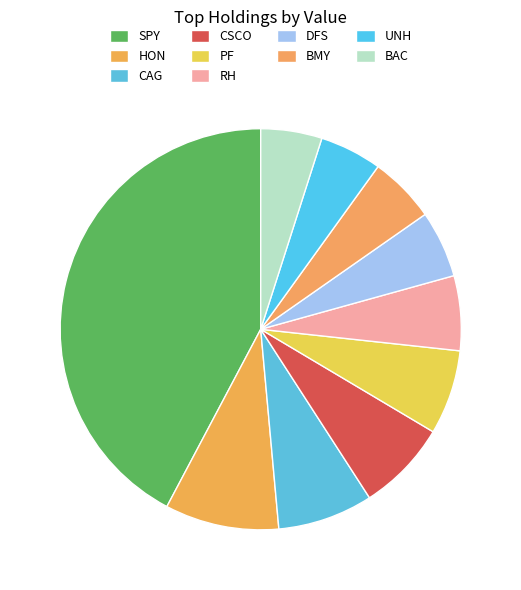

What percentage is the BAC slice, to the nearest percent?

5%